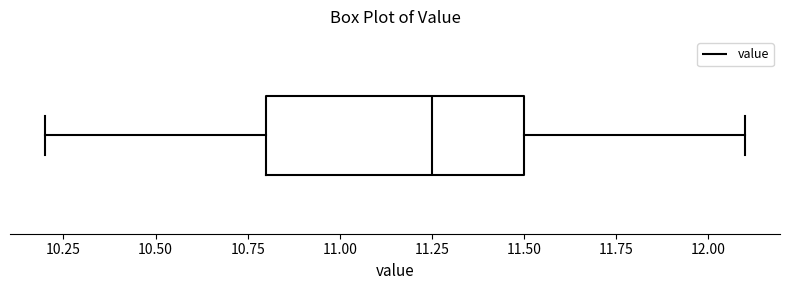

Transcribe this box plot: give where the median line is, the range the box spans, and where the two whiskers end, as read against the x-axis. The values are not printed on the chart, so give them approximately, as read against the axis.

median 11.25, box 10.80 to 11.50, whiskers 10.20 to 12.10